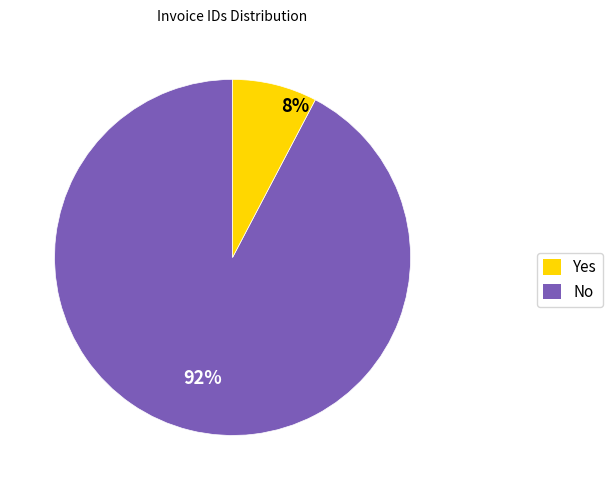

Count the number of slices in the pie.

2